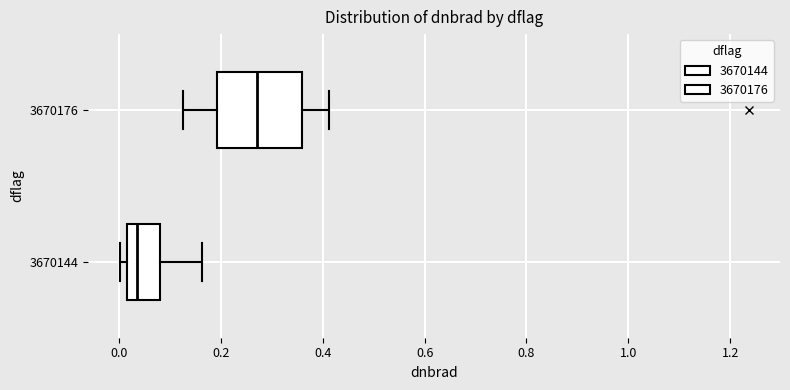

Reading bottom to top, transcribe this box plot: for each box, give where its median line is, the range the box spans, and where its two whiskers end, as read against the x-axis. The values are not printed on the chart, so give them approximately, as read against the axis.

3670144: median 0.04, box 0.02 to 0.08, whiskers 0.00 to 0.16
3670176: median 0.28, box 0.20 to 0.36, whiskers 0.12 to 0.42